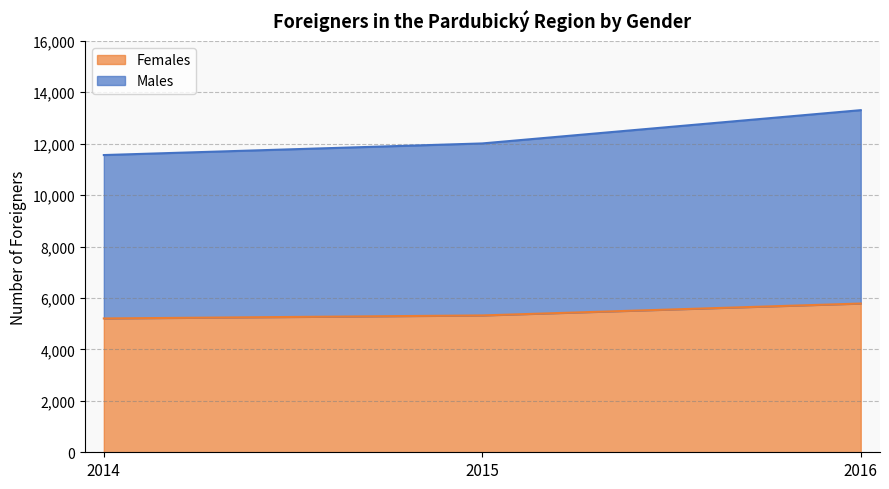

What is the minimum value shown in the chart?

5204